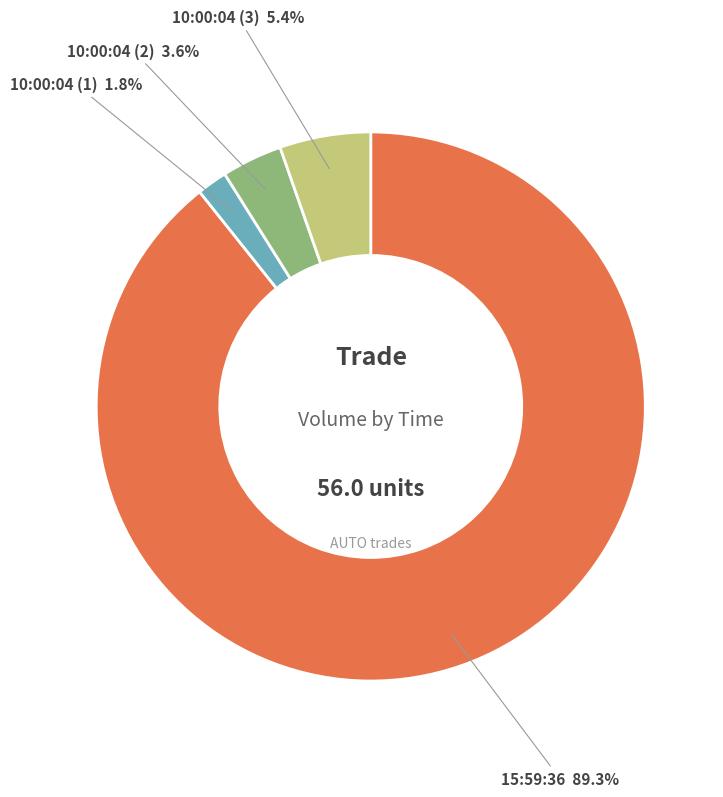

Does any single category account for the majority?

Yes